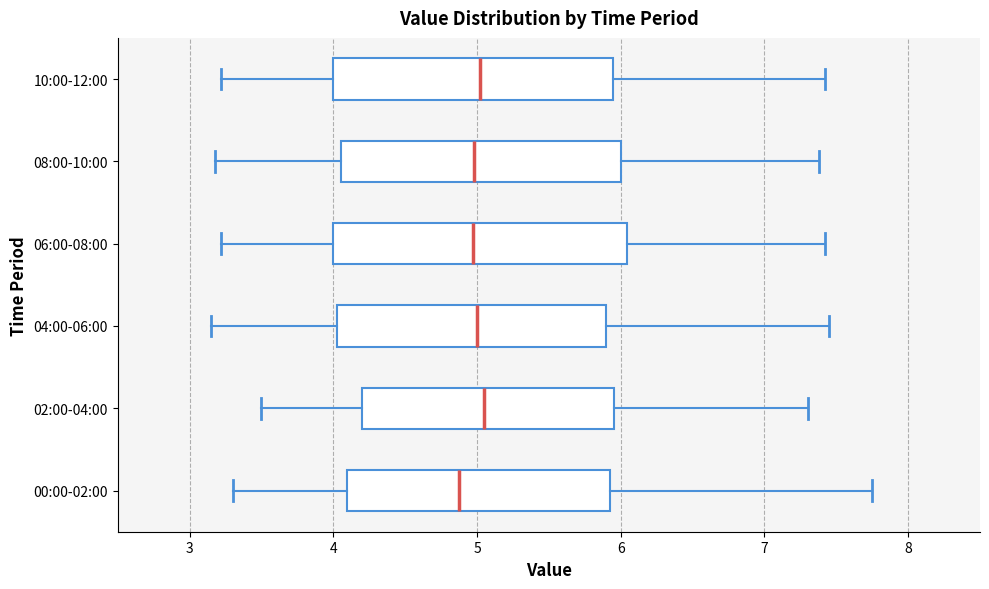

Where does the right whisker of the box for 08:00-10:00 end on the x-axis? The values are not printed on the chart, so give them approximately, as read against the axis.

7.4